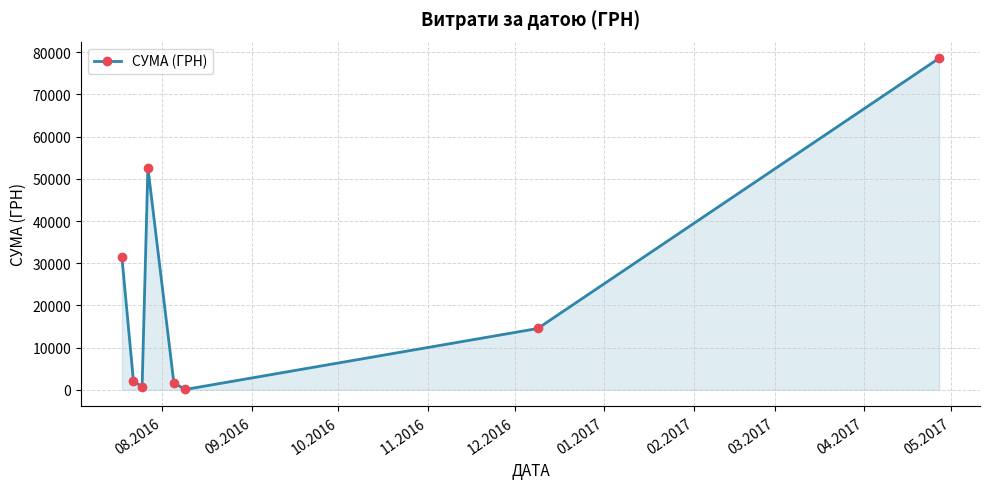

What is the value of the 1st point from the left?

31424.0